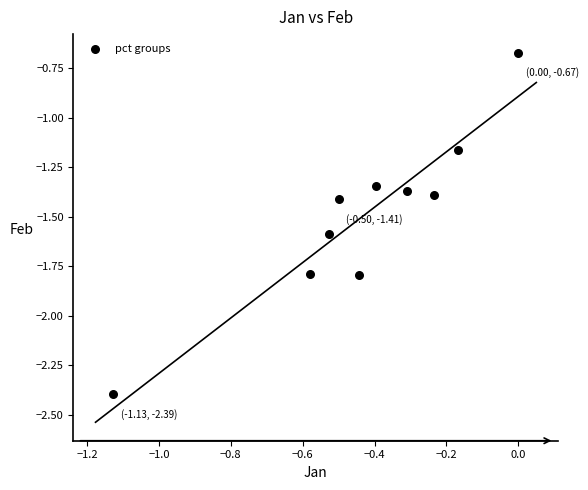

What is the range of X values (max minus min)?

1.1